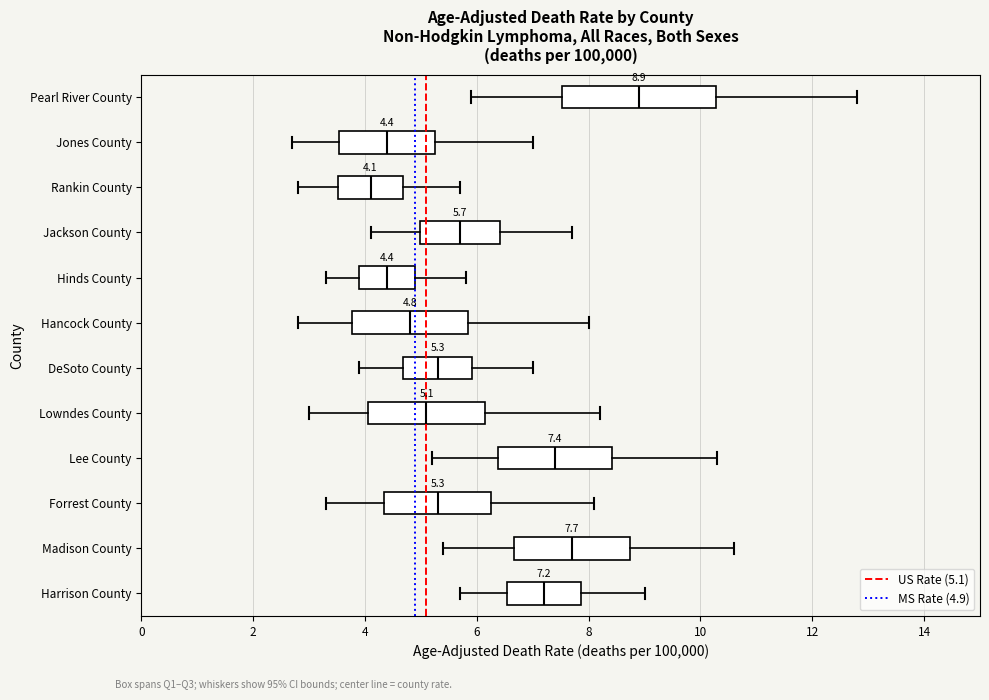

Which box is the widest, from its left edge to its right edge?

Pearl River County